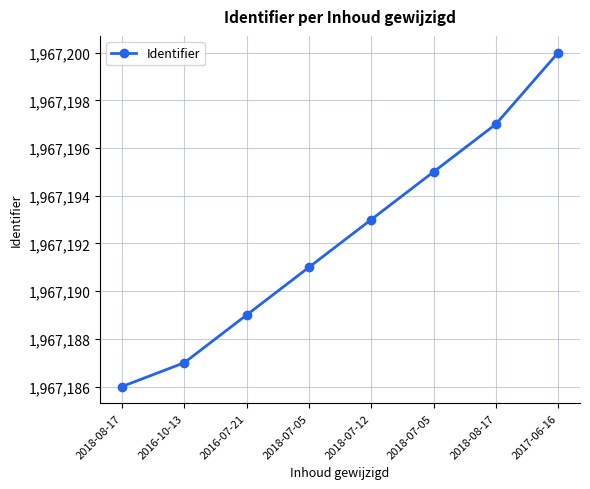

Which has a higher value, 2018-08-17 or 2018-07-05?

2018-08-17